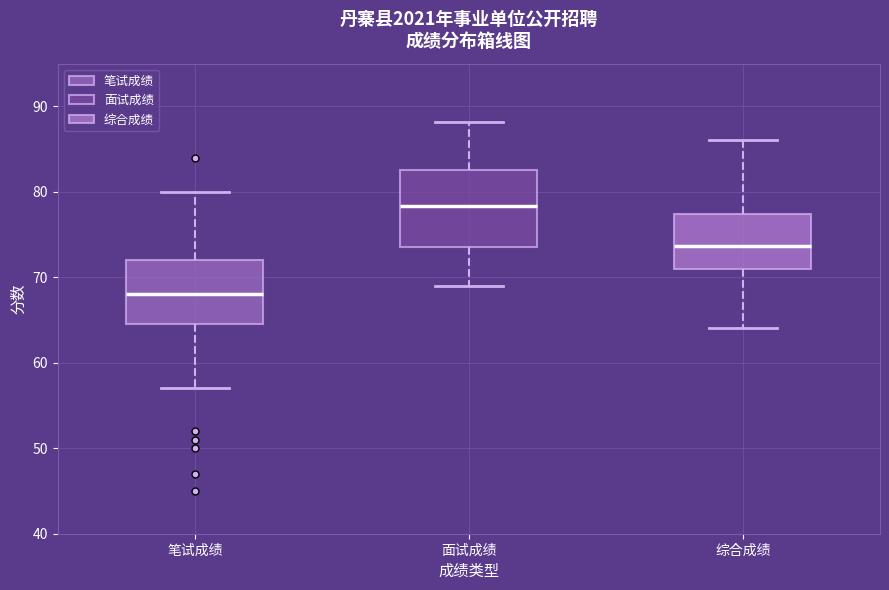

Reading left to right, read every box against the y-axis: the position of its median line, the range the box covers, and the ends of its whiskers. The values are not printed on the chart, so give them approximately, as read against the axis.

笔试成绩: median 68, box 65 to 72, whiskers 57 to 80
面试成绩: median 78, box 74 to 83, whiskers 69 to 88
综合成绩: median 74, box 71 to 77, whiskers 64 to 86